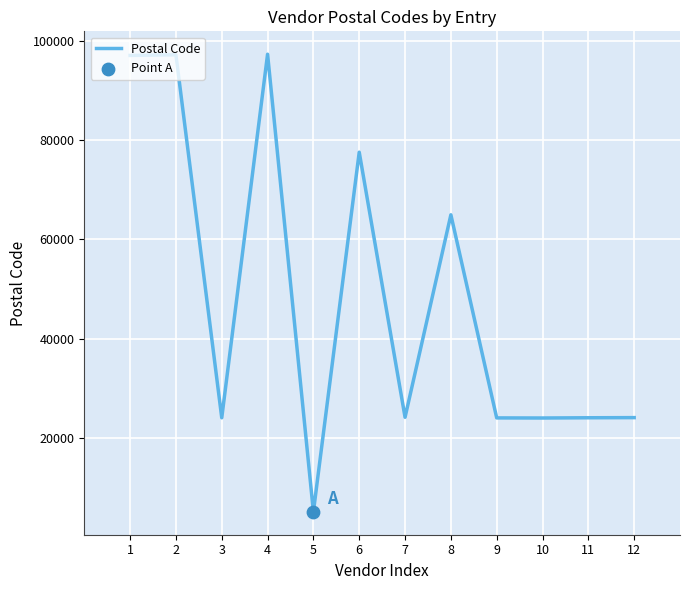

Between 4 and 10, which is larger?

4